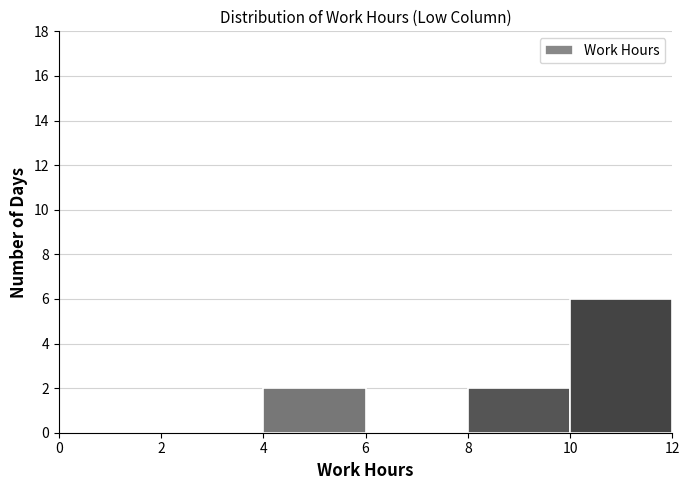

Which range on the x-axis has the tallest bar?

10 to 12